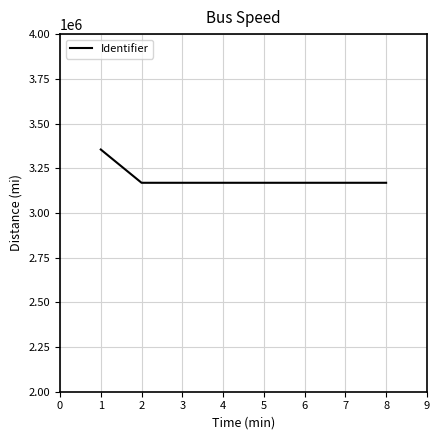

What is the sum of the values at 1 and 4?

6523126